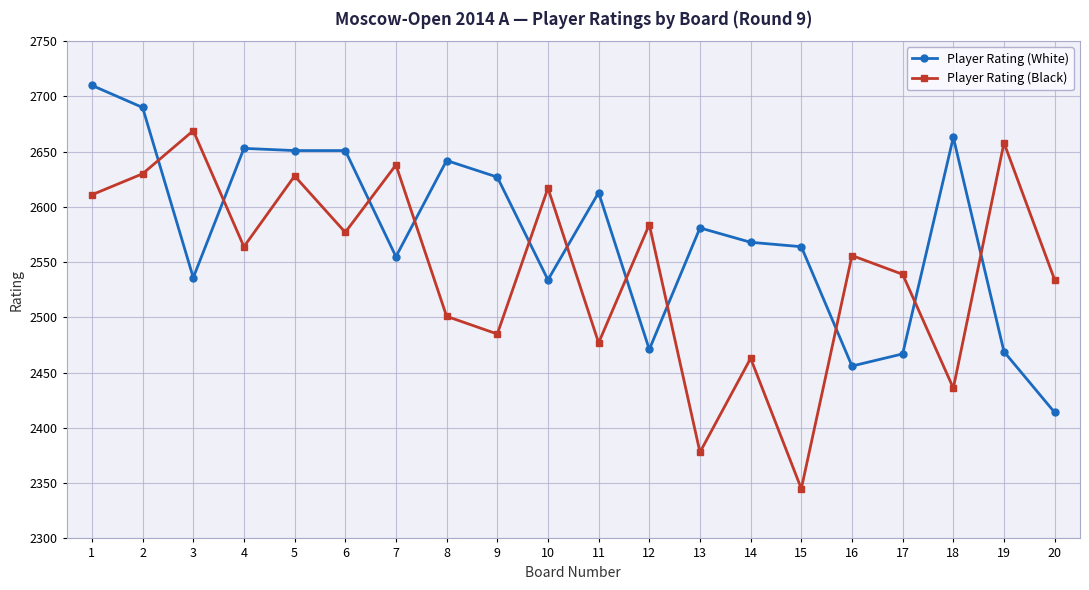

What is the difference between the Player Rating (Black) values at 12 and 11?

107